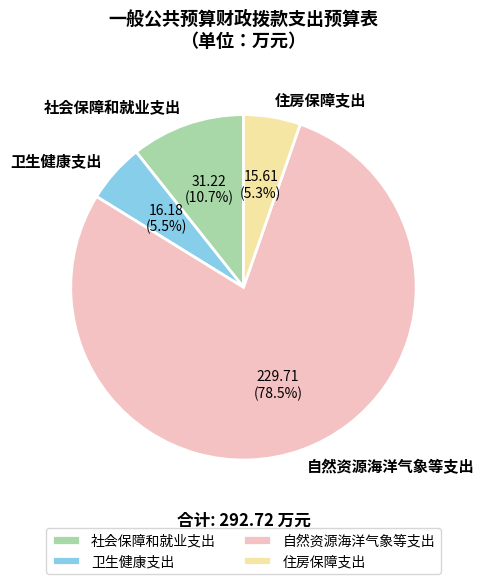

What is the largest slice in the pie chart?

自然资源海洋气象等支出